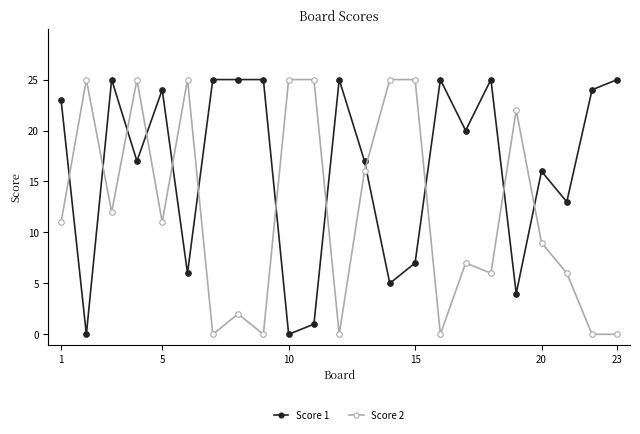

Which series ends up on top after the final intersection of Score 1 and Score 2?

Score 1